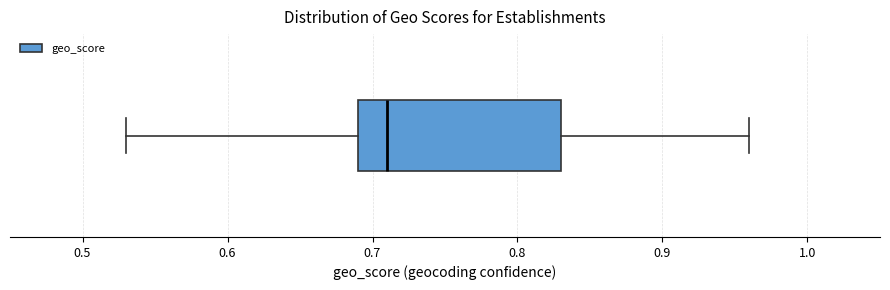

Where does the right whisker of the box end on the x-axis? The values are not printed on the chart, so give them approximately, as read against the axis.

0.96